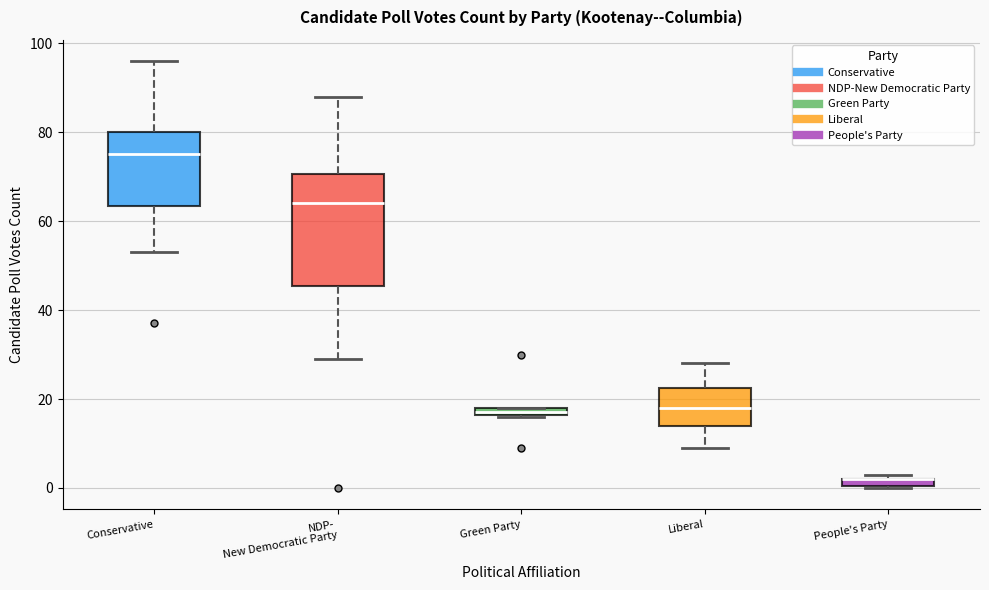

Comparing the boxes themselves (not the whiskers), which one is the tallest?

NDP- New Democratic Party